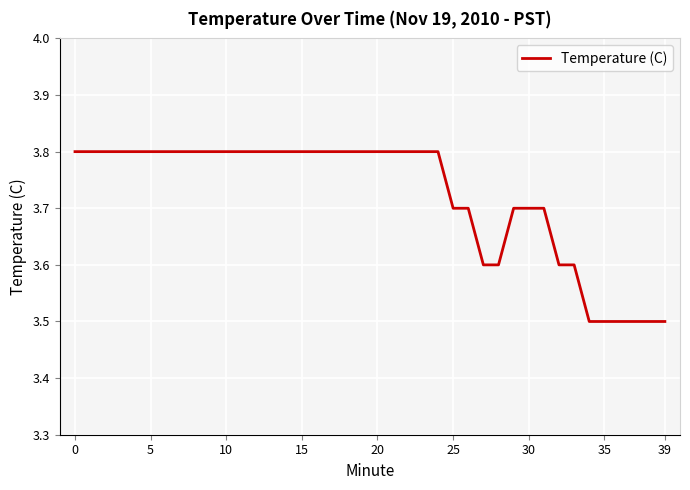

What is the maximum value shown in the chart?

3.8